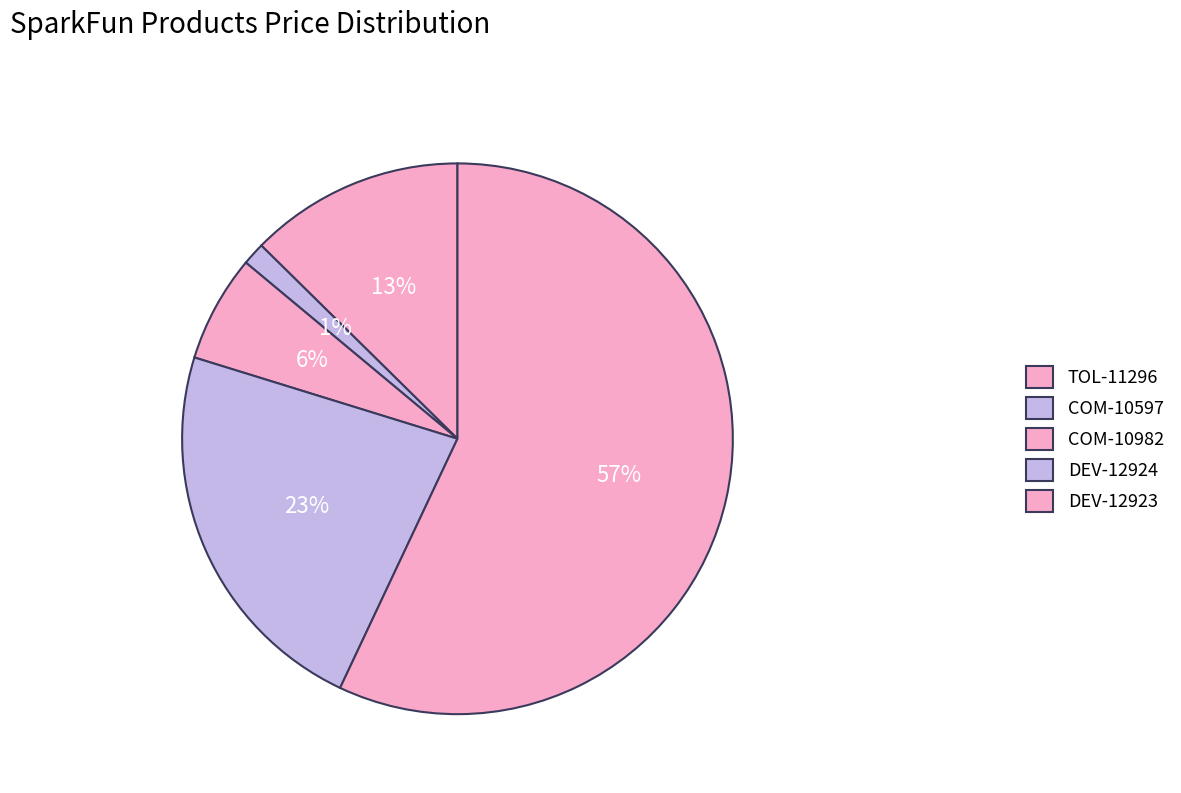

To the nearest percent, what is the difference between the DEV-12923 and COM-10597 slice percentages?

56%